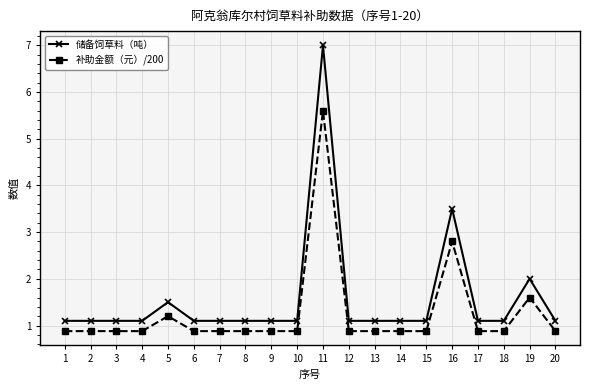

Which series has the largest range (max minus min)?

储备饲草料（吨）